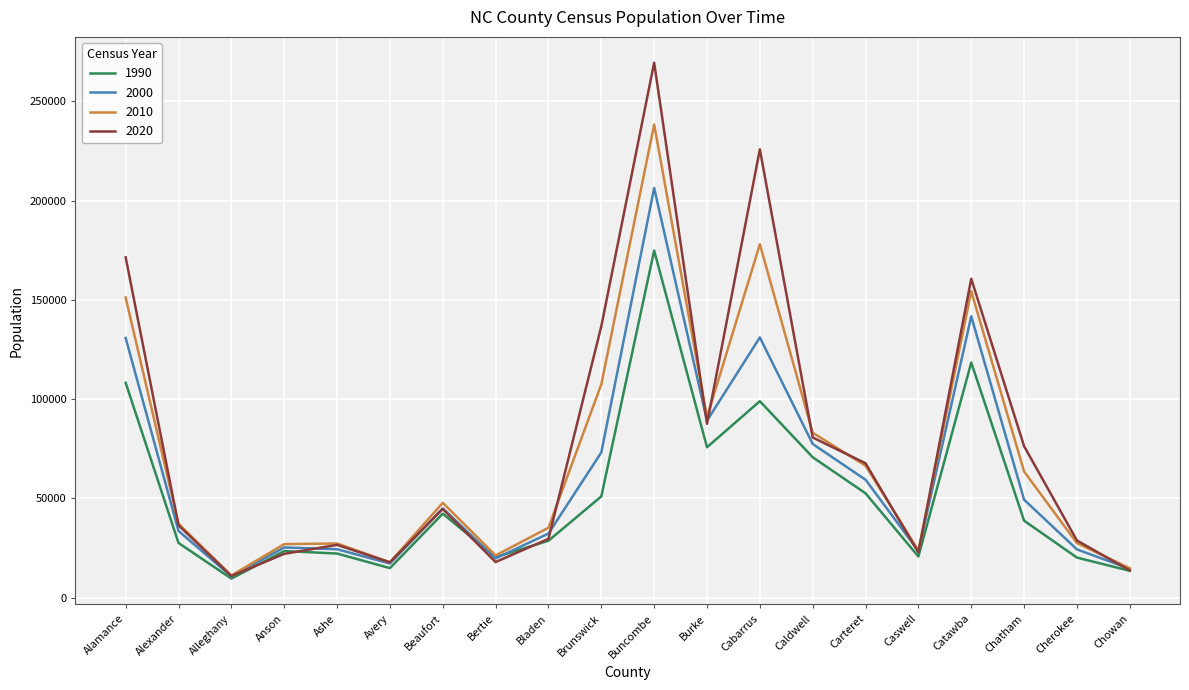

What are all the series names shown in the legend?

1990, 2000, 2010, 2020